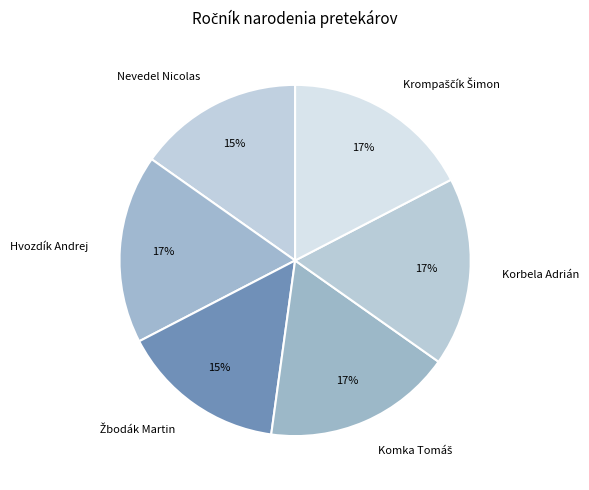

To the nearest percent, what is the difference between the Nevedel Nicolas and Korbela Adrián slice percentages?

2%